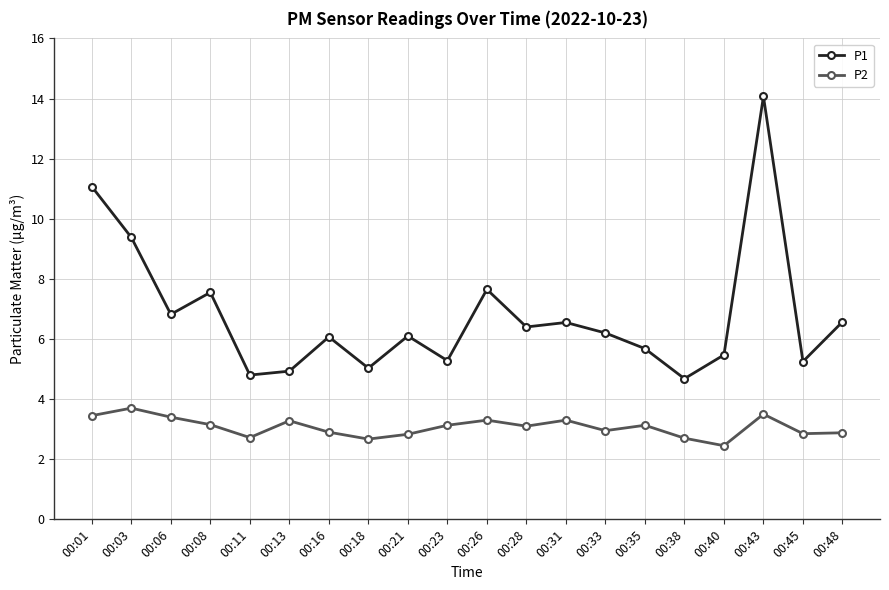

At how many categories does at least one series exceed 11?

2